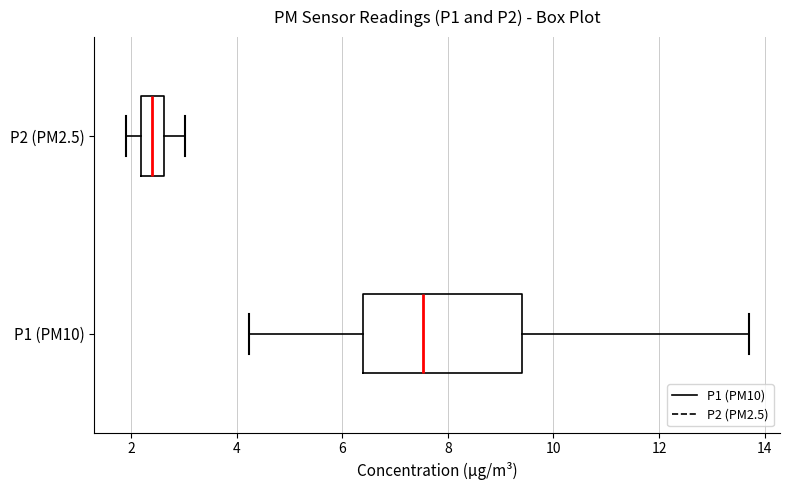

Reading bottom to top, transcribe this box plot: for each box, give where its median line is, the range the box spans, and where its two whiskers end, as read against the x-axis. The values are not printed on the chart, so give them approximately, as read against the axis.

P1 (PM10): median 7.6, box 6.4 to 9.4, whiskers 4.2 to 13.8
P2 (PM2.5): median 2.4, box 2.2 to 2.6, whiskers 2.0 to 3.0